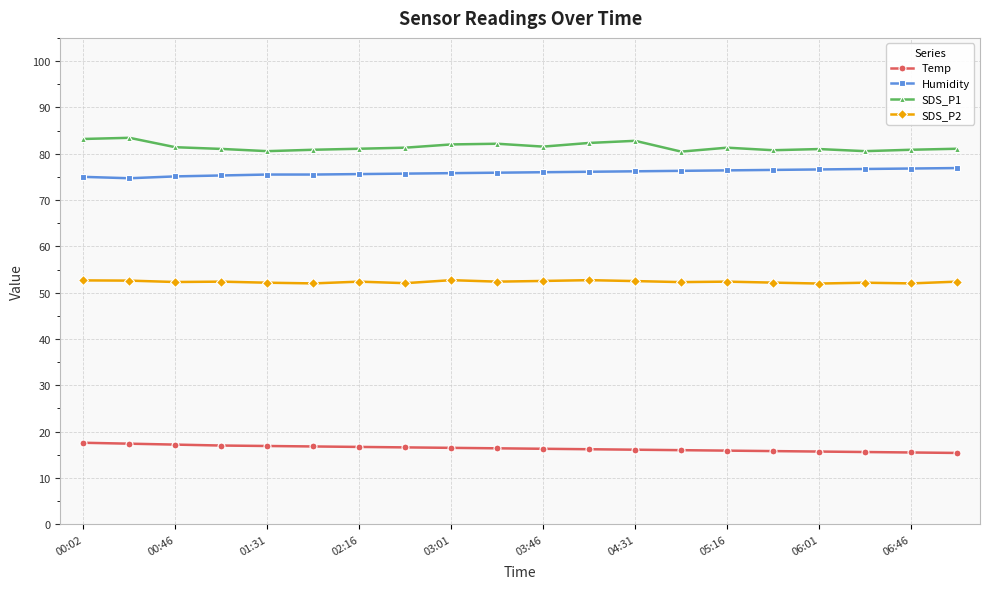

True or false: Temp and SDS_P2 cross at least once.

False